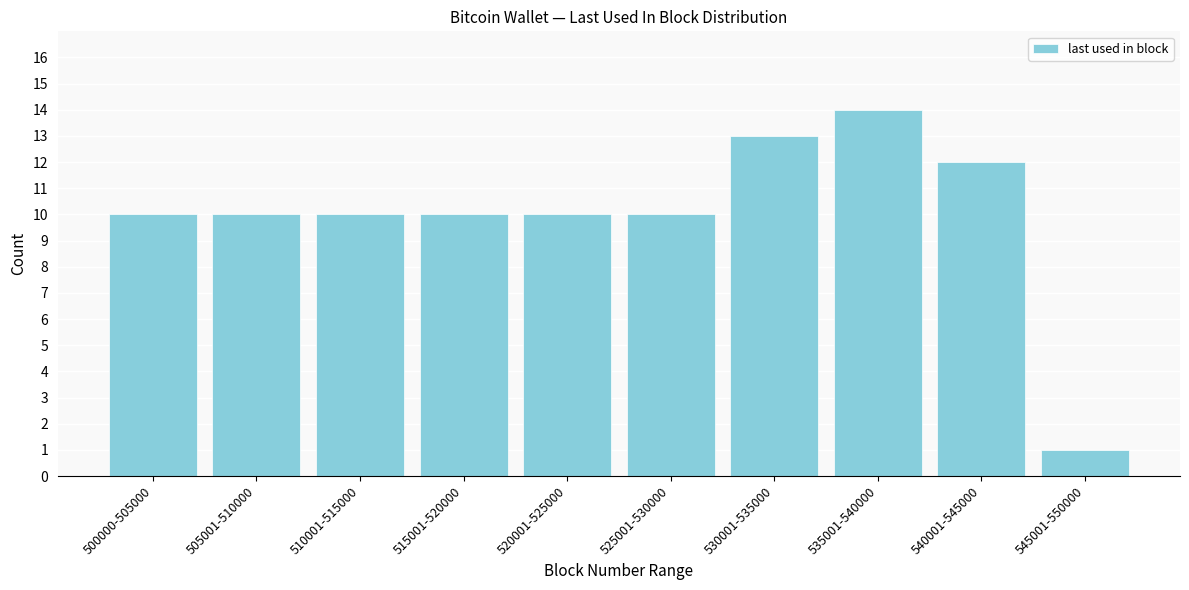

Reading right to left, list all the values displayed in this chart.

545001-550000=1	540001-545000=12	535001-540000=14	530001-535000=13	525001-530000=10	520001-525000=10	515001-520000=10	510001-515000=10	505001-510000=10	500000-505000=10